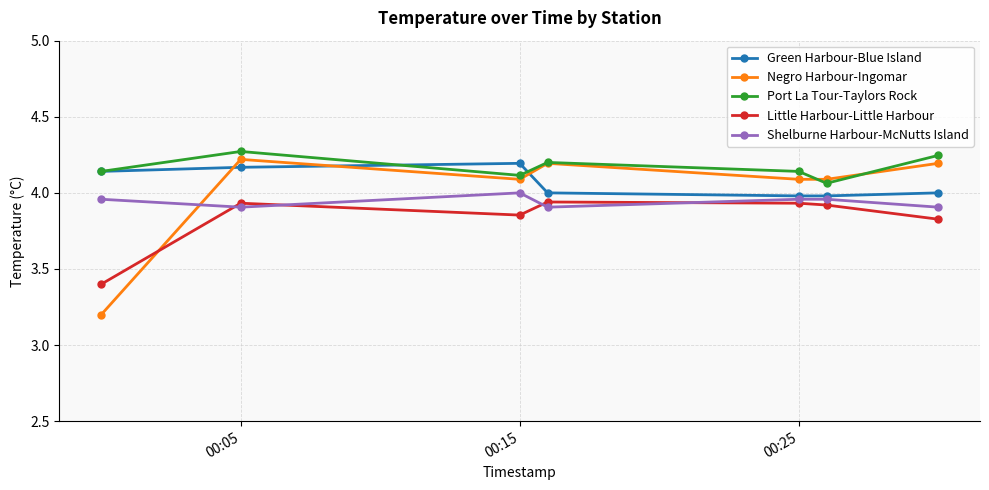

Does the chart display data point markers on the line(s)?

Yes